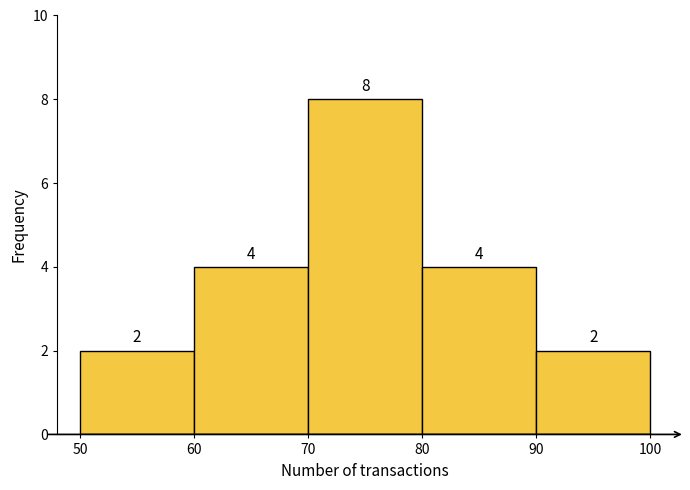

Reading left to right, list every bar in this chart as the range it spans on the x-axis followed by its height.

50 to 60: 2
60 to 70: 4
70 to 80: 8
80 to 90: 4
90 to 100: 2